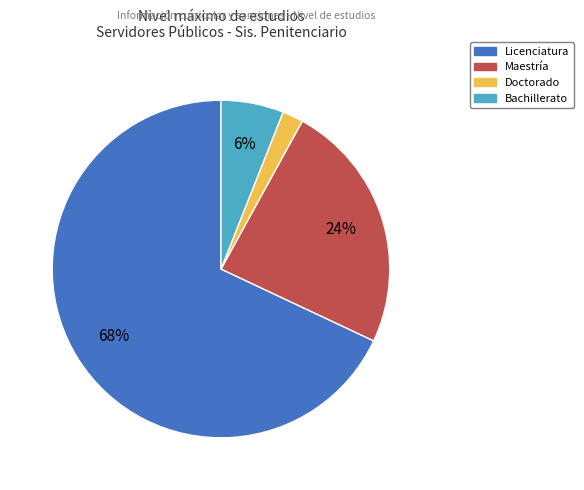

Combined, do Bachillerato and Licenciatura account for over 50%?

Yes